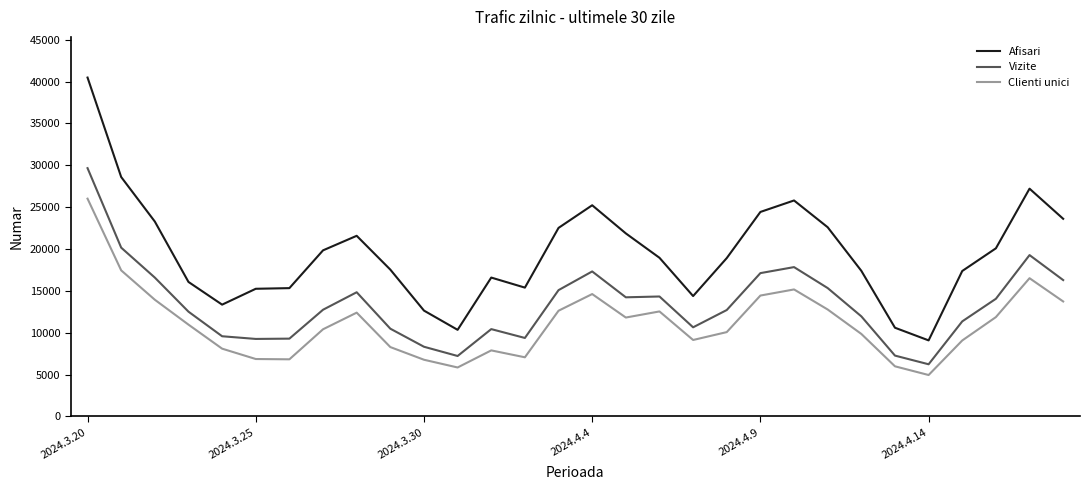

What is the difference between the maximum and minimum values in the Vizite series?

23420